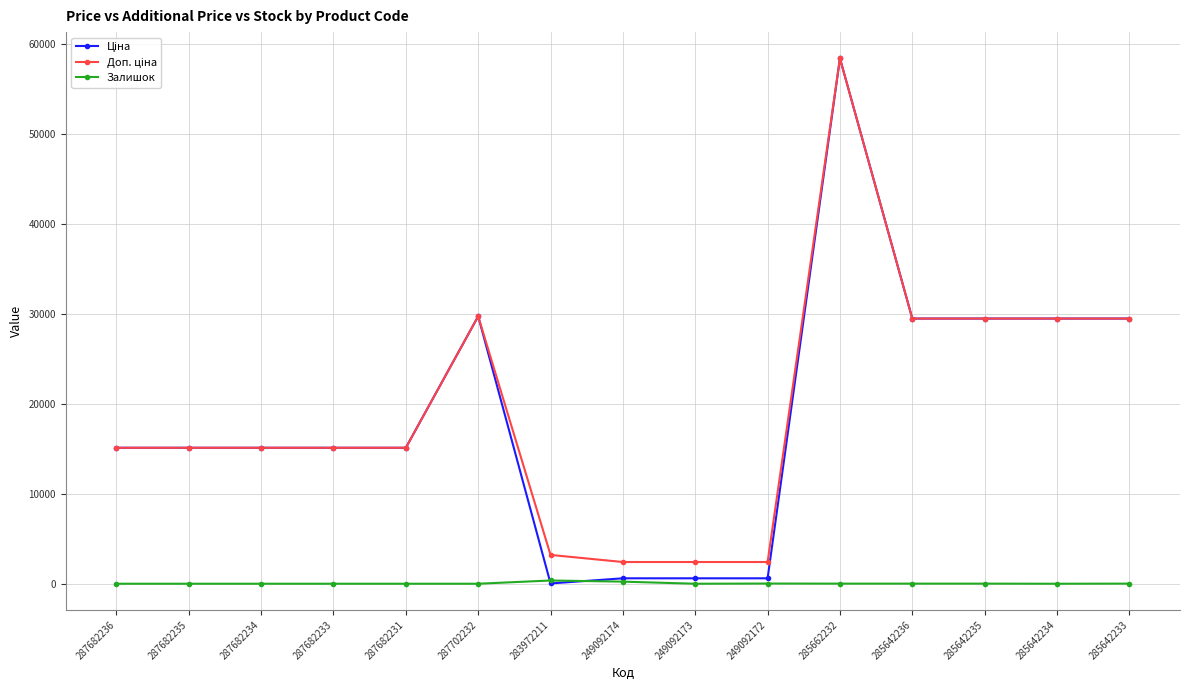

At which category is the sum across all series the highest?

285662232